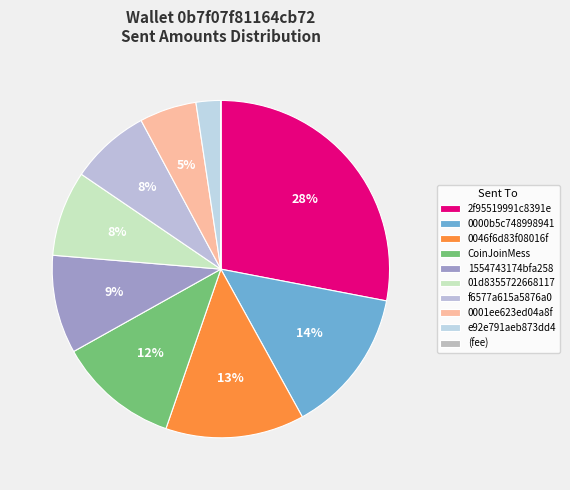

What portion of the pie excludes 01d8355722668117?

91.8%